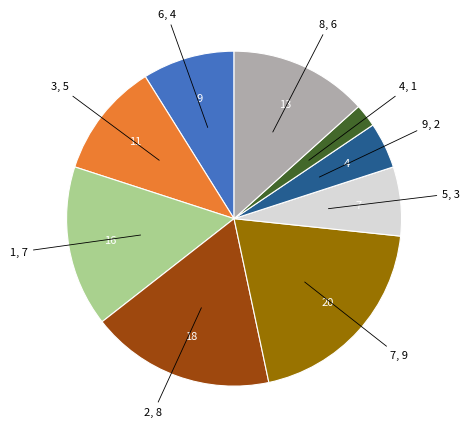

Is there a majority slice in this chart?

No